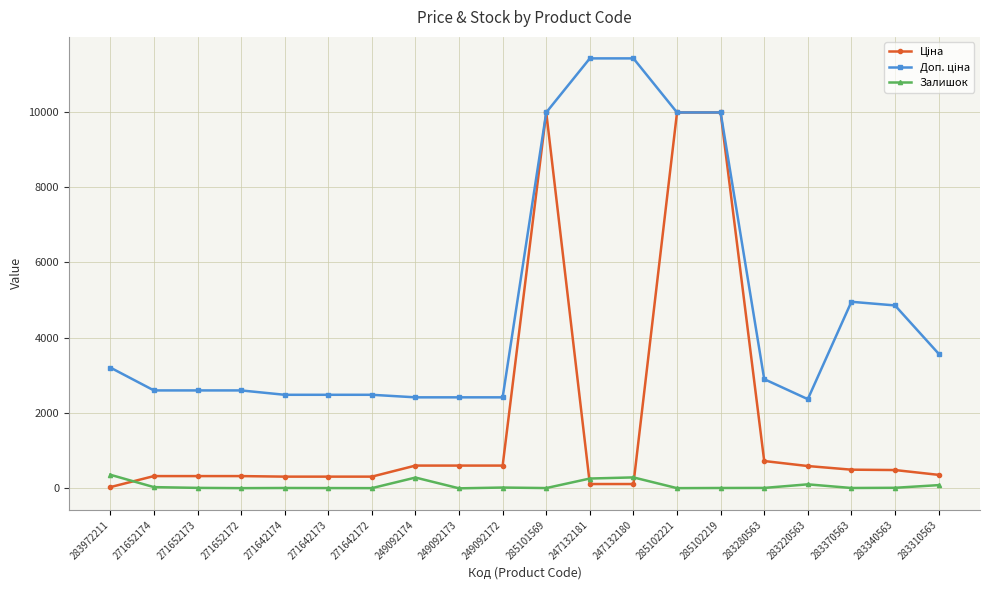

At how many categories does at least one series exceed 4405?

7